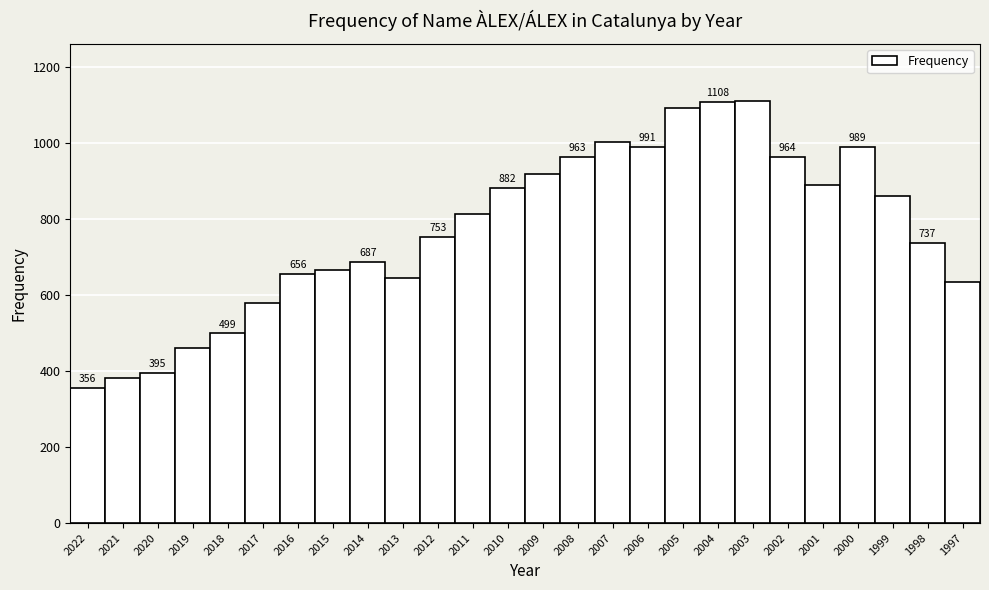

Reading left to right, transcribe all the data shown in this chart.

356	381	395	461	499	580	656	665	687	645	753	814	882	919	963	1003	991	1092	1108	1111	964	891	989	860	737	635